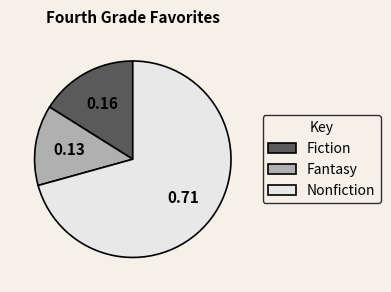

Is there a majority slice in this chart?

Yes